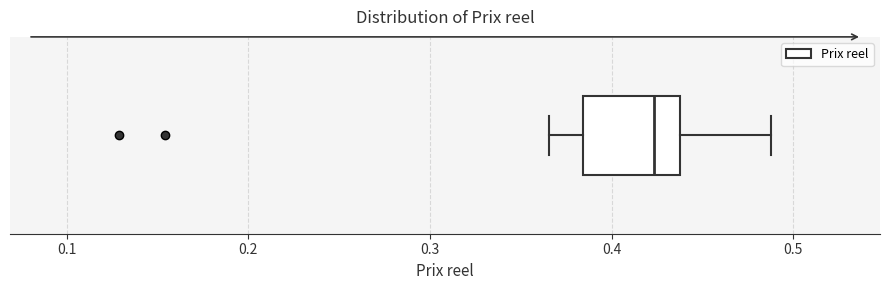

Where is the right edge of the box on the x-axis? The values are not printed on the chart, so give them approximately, as read against the axis.

0.44